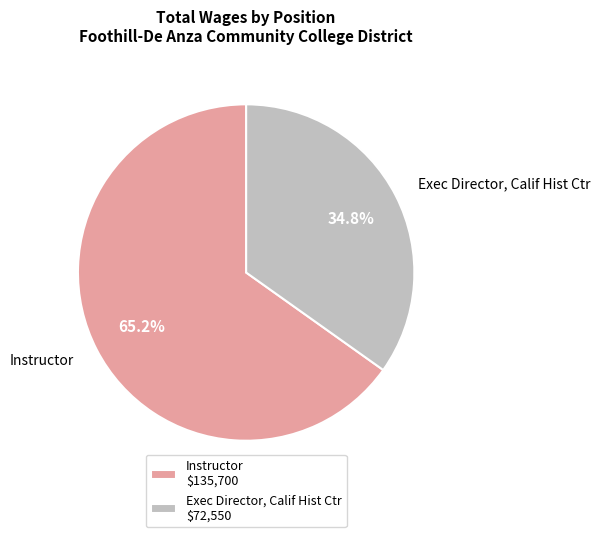

How much of the chart is everything except Instructor?

34.8%